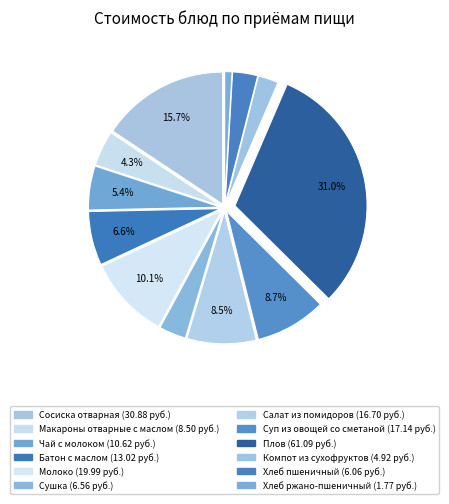

To the nearest percent, what is the difference between the Суп из овощей со сметаной and Сушка slice percentages?

5%